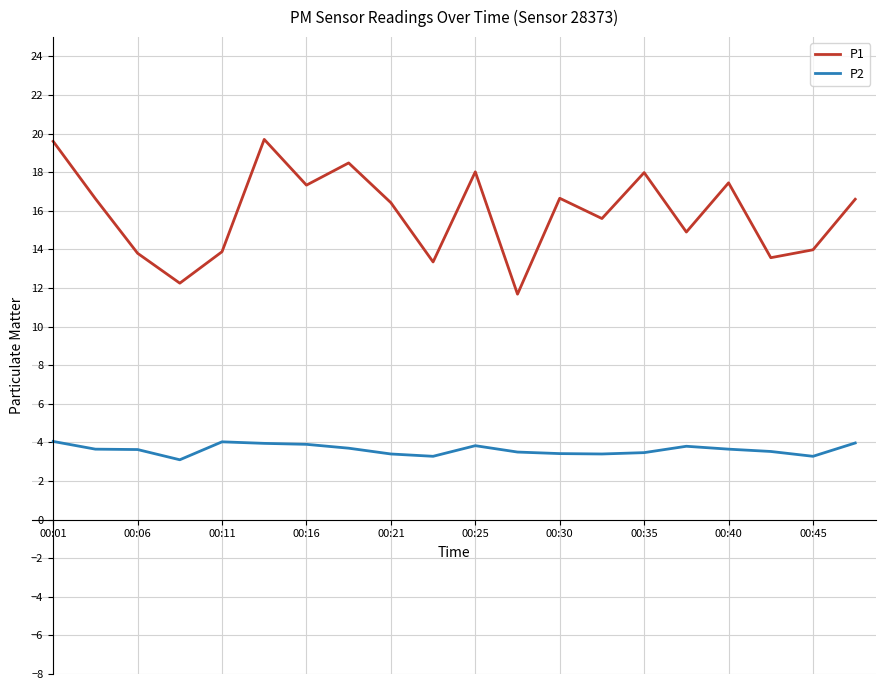

What is the smallest value displayed?

3.1